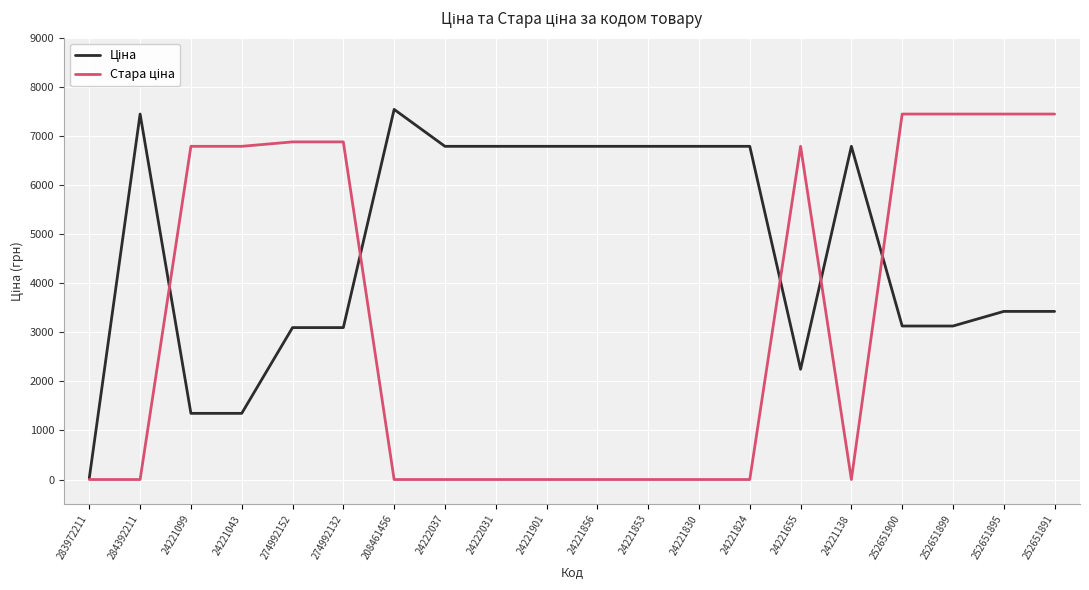

What is the maximum value shown in the chart?

7539.3